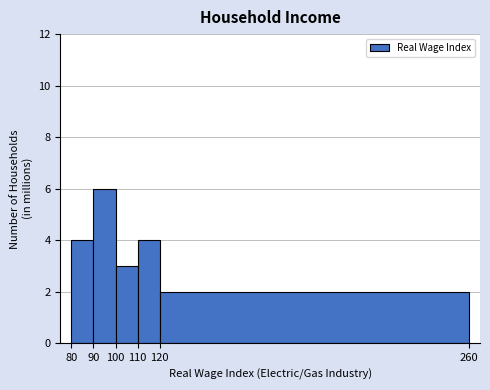

Reading left to right, list every bar in this chart as the range it spans on the x-axis followed by its height. The values are not printed on the chart, so give them approximately, as read against the axis.

80 to 90: 4
90 to 100: 6
100 to 110: 3
110 to 120: 4
120 to 260: 2